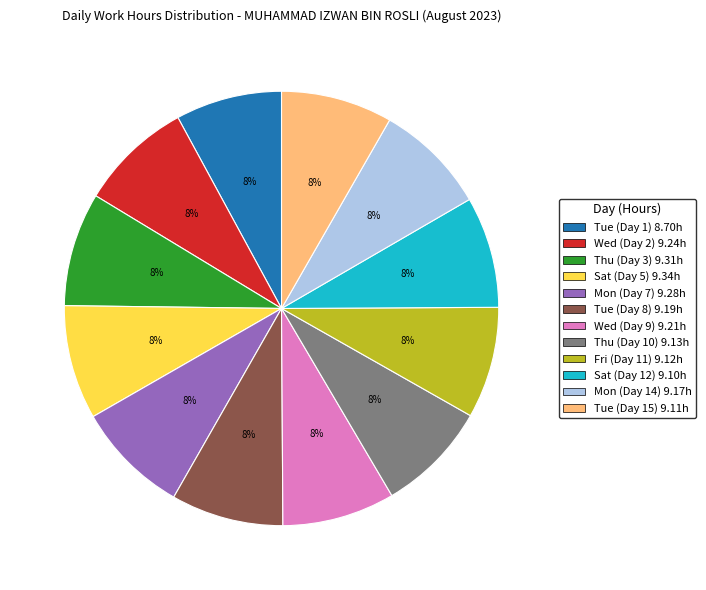

Is there any slice that represents more than half of the pie?

No